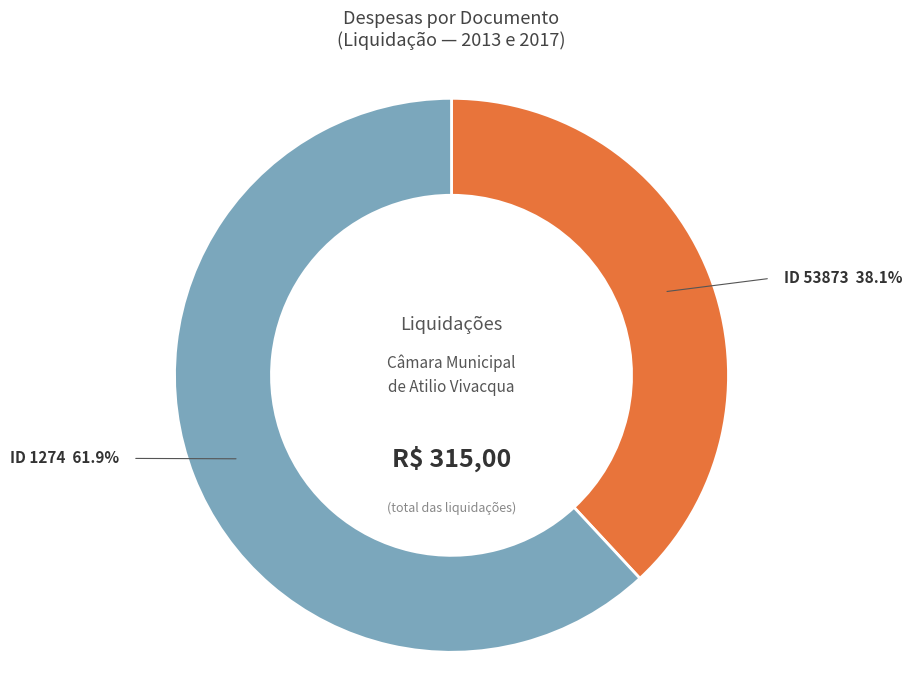

Is there a majority slice in this chart?

Yes